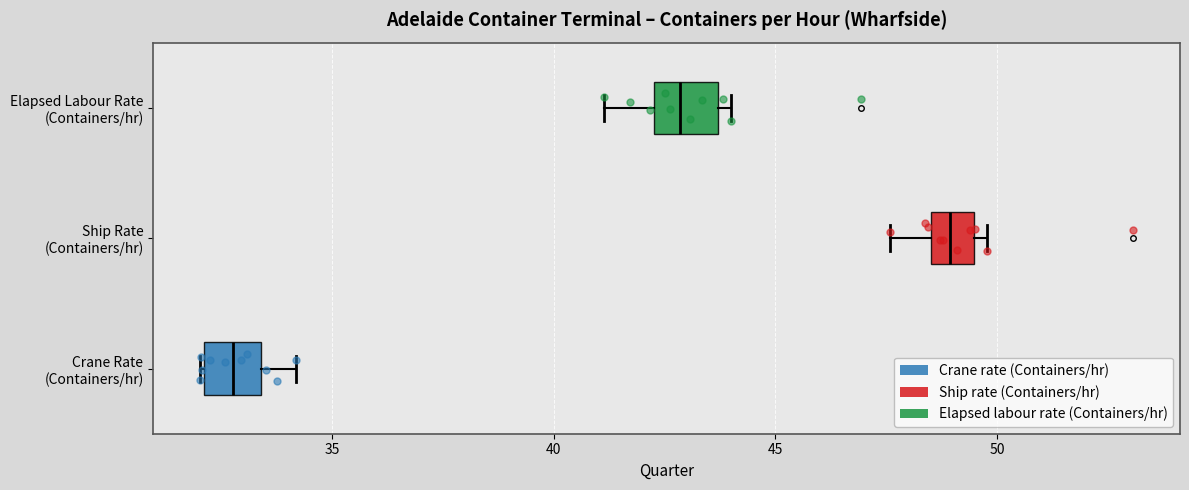

Reading bottom to top, transcribe this box plot: for each box, give where its median line is, the range the box spans, and where its two whiskers end, as read against the x-axis. The values are not printed on the chart, so give them approximately, as read against the axis.

Crane Rate (Containers/hr): median 33.0, box 32.0 to 33.5, whiskers 32.0 to 34.0
Ship Rate (Containers/hr): median 49.0, box 48.5 to 49.5, whiskers 47.5 to 50.0
Elapsed Labour Rate (Containers/hr): median 43.0, box 42.5 to 43.5, whiskers 41.0 to 44.0